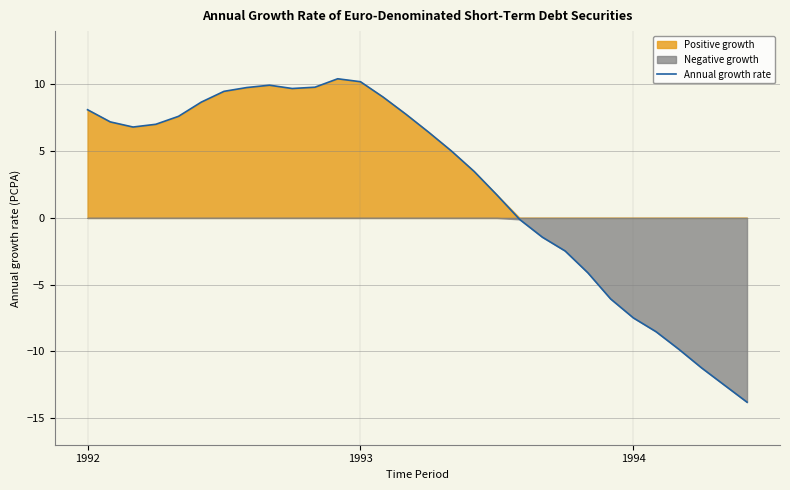

Count the number of values greater than 6.

16